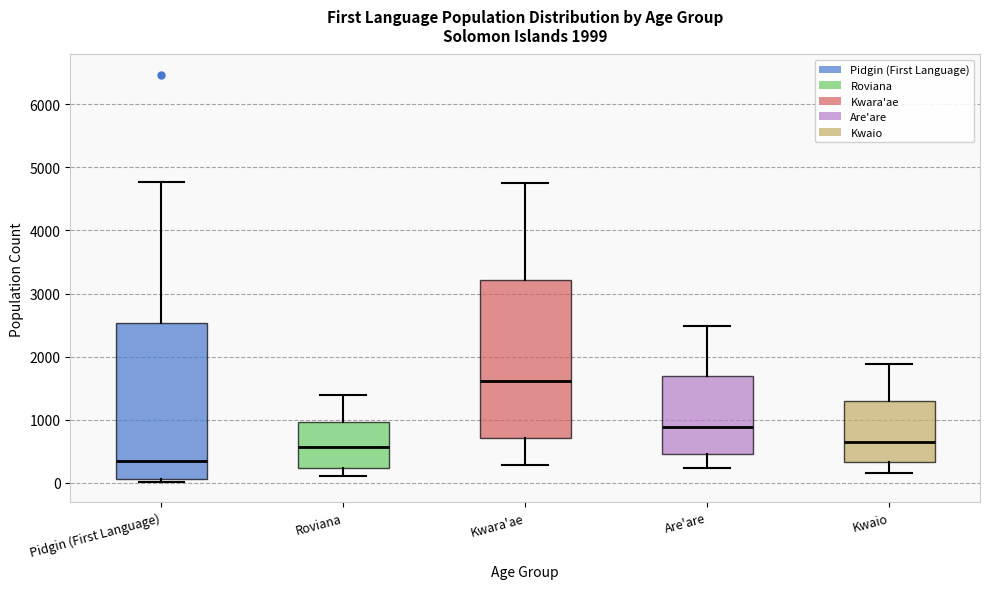

Which box has the lowest median line?

Pidgin (First Language)